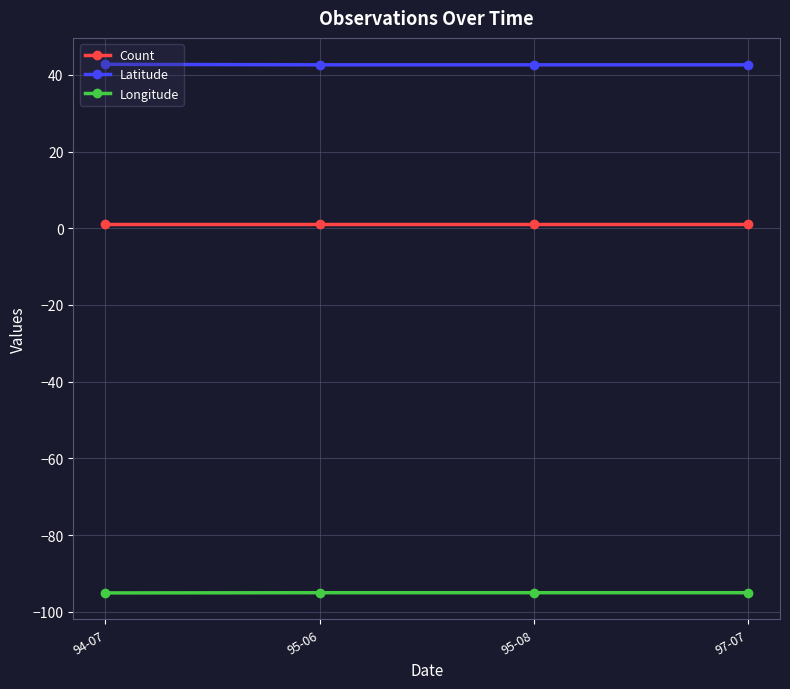

What is the label of the 3rd point from the left?

95-08